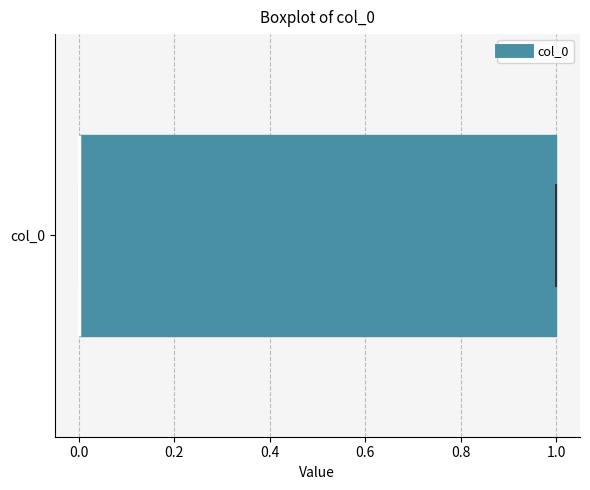

Where is the left edge of the box for col_0 on the x-axis? The values are not printed on the chart, so give them approximately, as read against the axis.

0